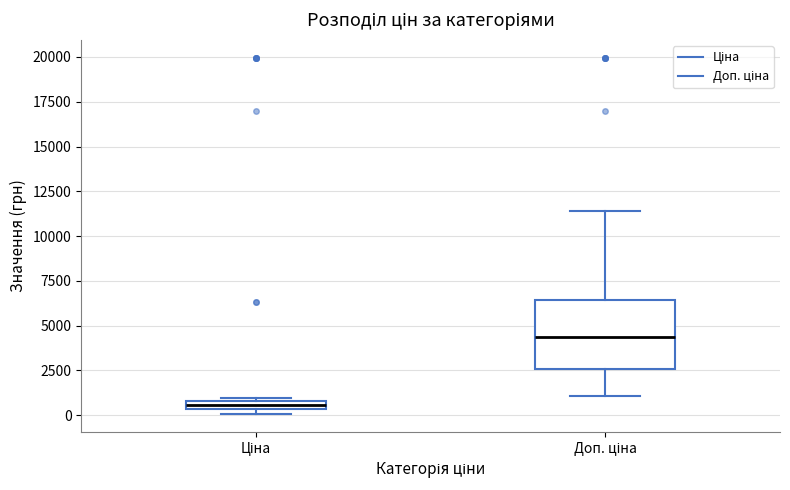

Where is the upper edge of the box for Ціна on the y-axis? The values are not printed on the chart, so give them approximately, as read against the axis.

1000